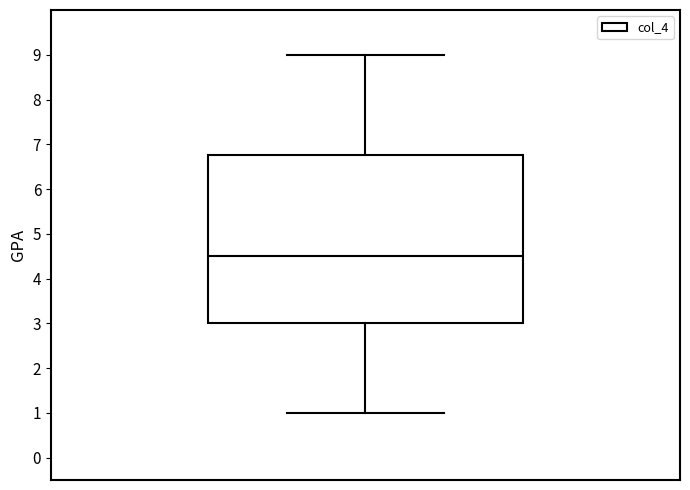

Where does the median line of the box sit on the y-axis? The values are not printed on the chart, so give them approximately, as read against the axis.

4.5